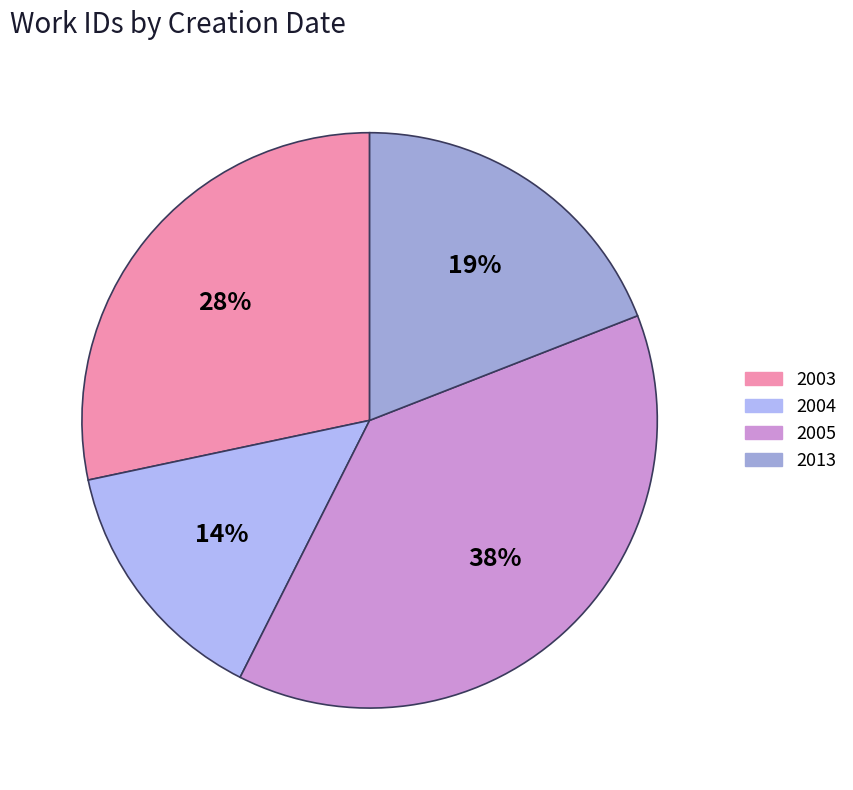

To the nearest percent, what is the difference between the largest and smallest slice percentages?

24%